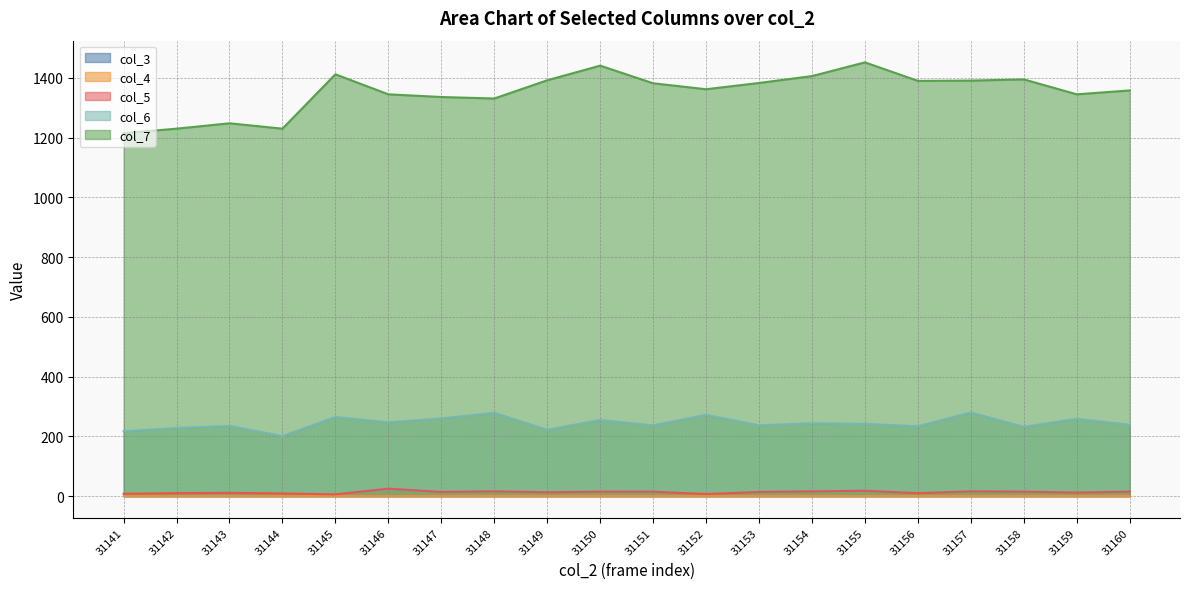

Where is the first local maximum for col_7?

31143